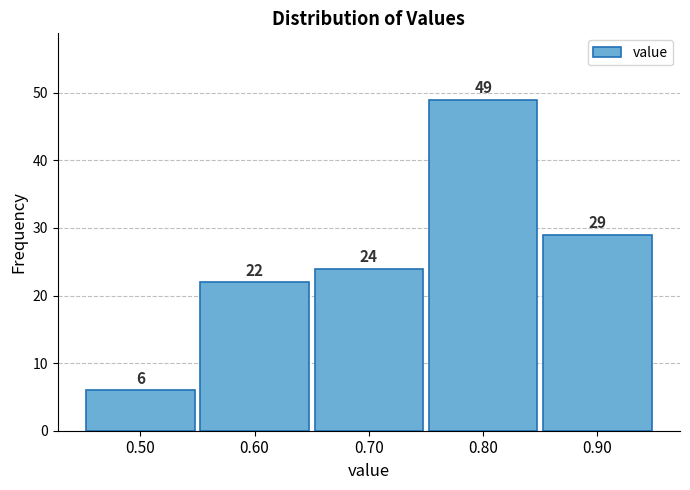

Over which range of the x-axis is the bar tallest?

0.75 to 0.85